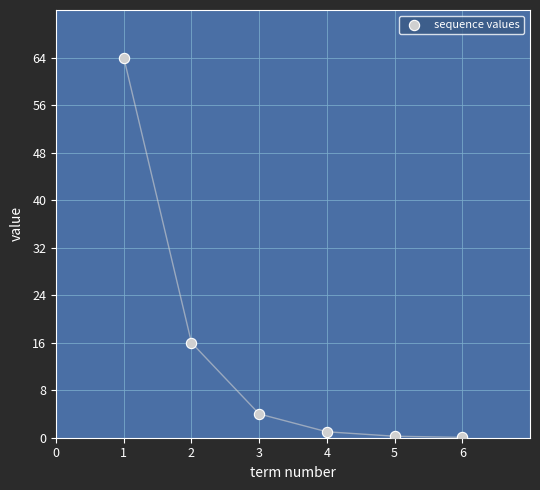

What Y value in the scatter plot is closest to 32?

16.0